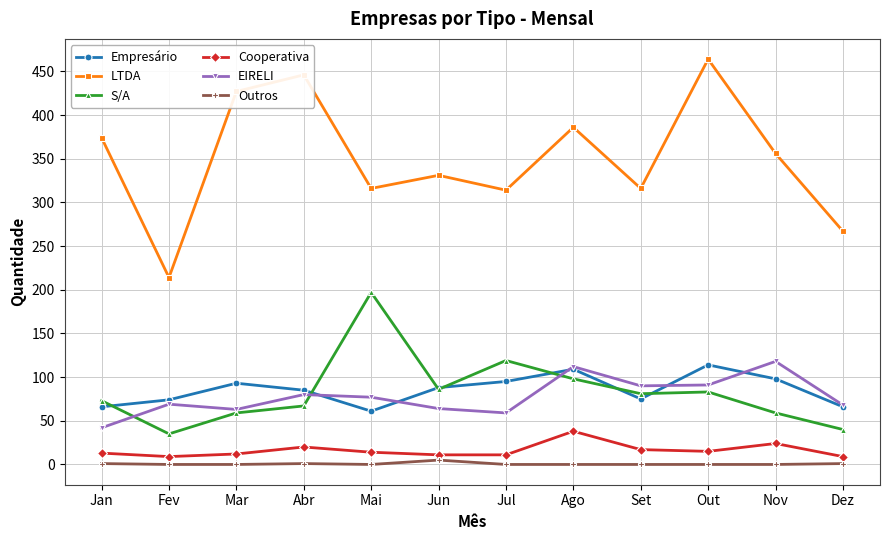

Is the value of EIRELI at Jun greater than the value of Cooperativa at Abr?

Yes